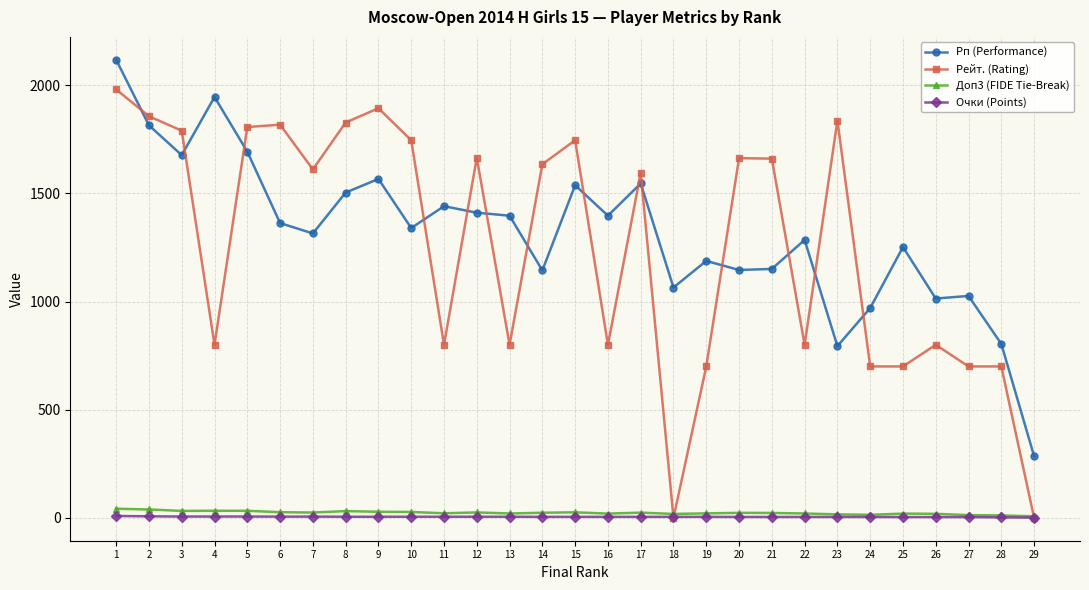

How many data points does each series have?

29